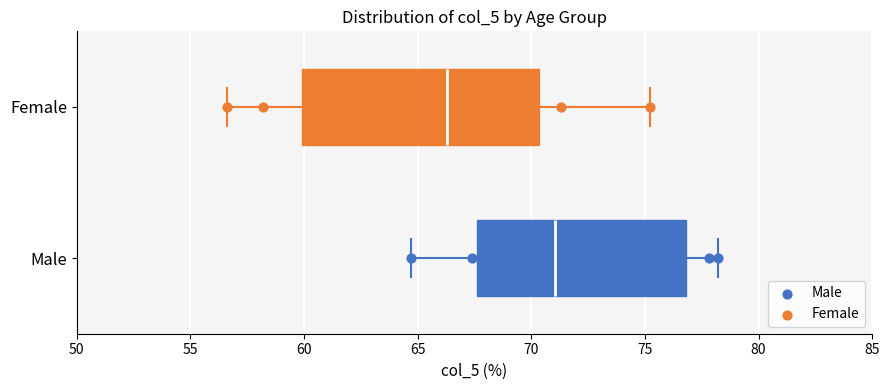

Where does the median line of the box for Female sit on the x-axis? The values are not printed on the chart, so give them approximately, as read against the axis.

66.5